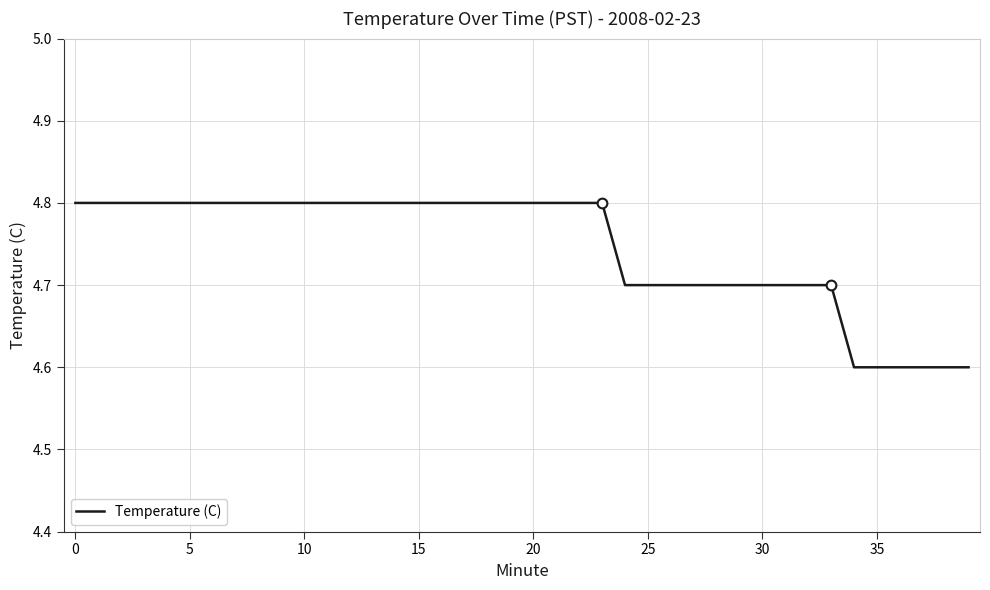

What is the maximum value shown in the chart?

4.8